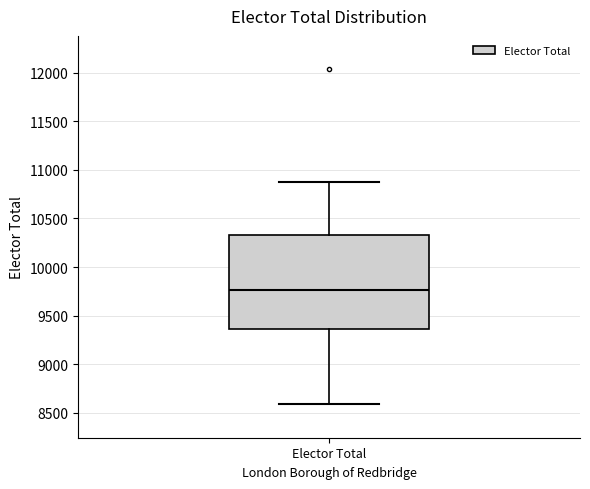

Read this box plot against the y-axis: the position of the median line, the range covered by the box, and the ends of both whiskers. The values are not printed on the chart, so give them approximately, as read against the axis.

median 9750, box 9350 to 10350, whiskers 8600 to 10900